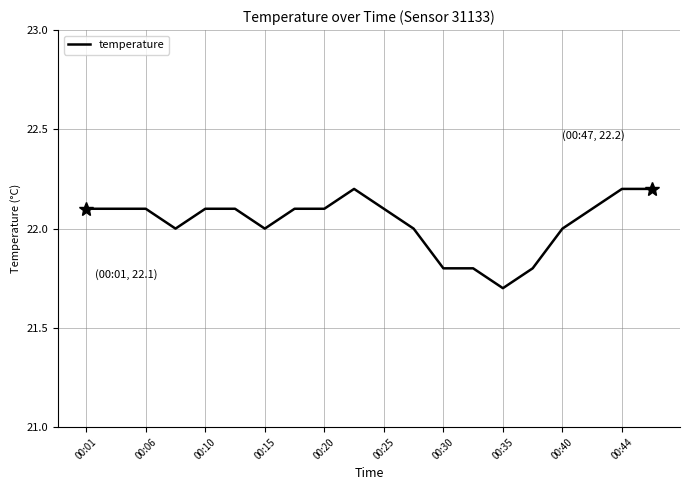

Count the number of categories in the chart.

20